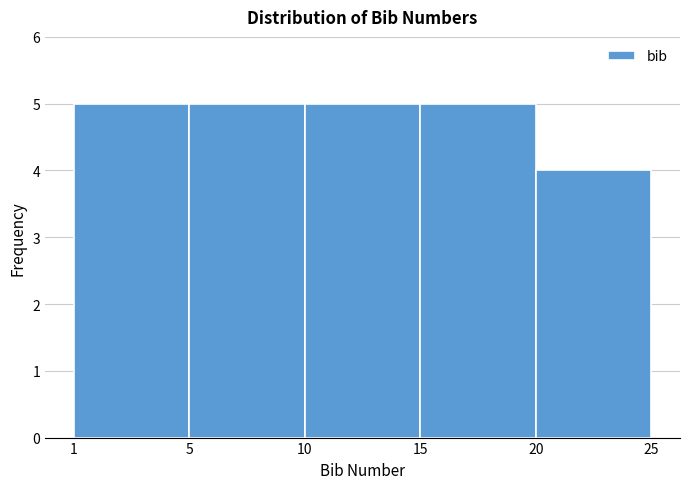

Reading left to right, transcribe all the data shown in this chart.

5	5	5	5	4